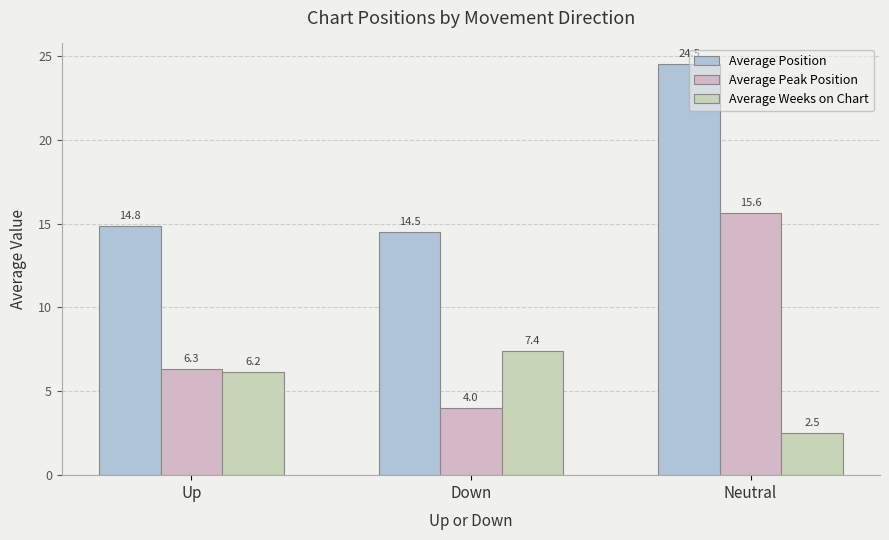

How many groups of bars are there?

3